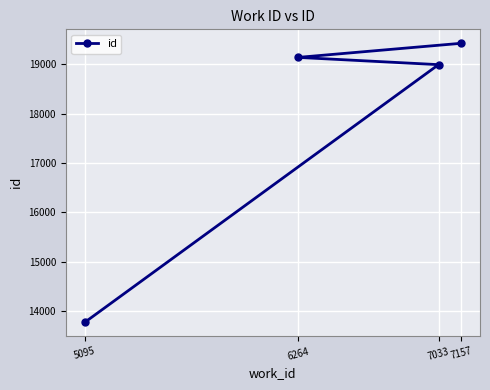

Is this an area chart (filled region under the line)?

No